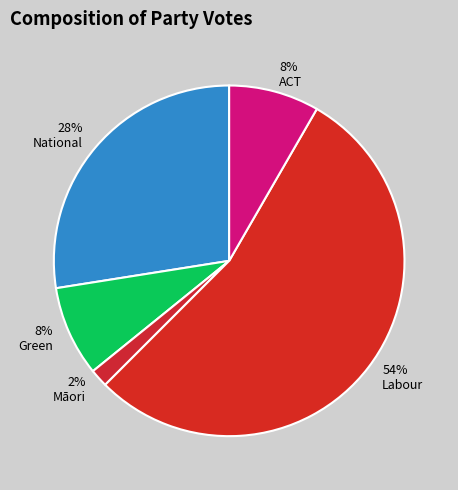

Is it true that Māori is 1% of the pie?

False